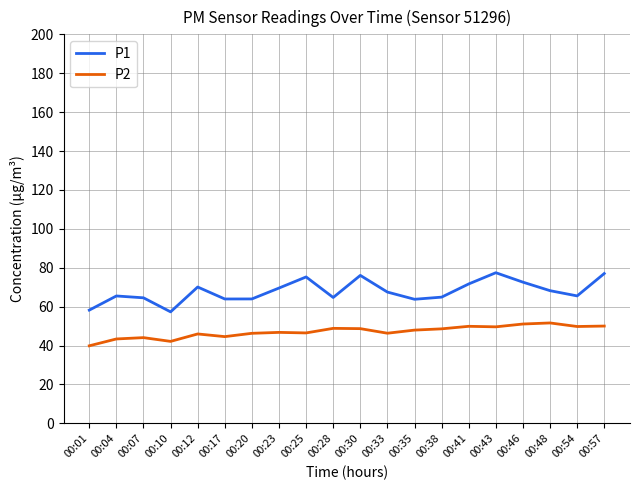

The value of P1 at 00:17 is 64.0. True or false?

True